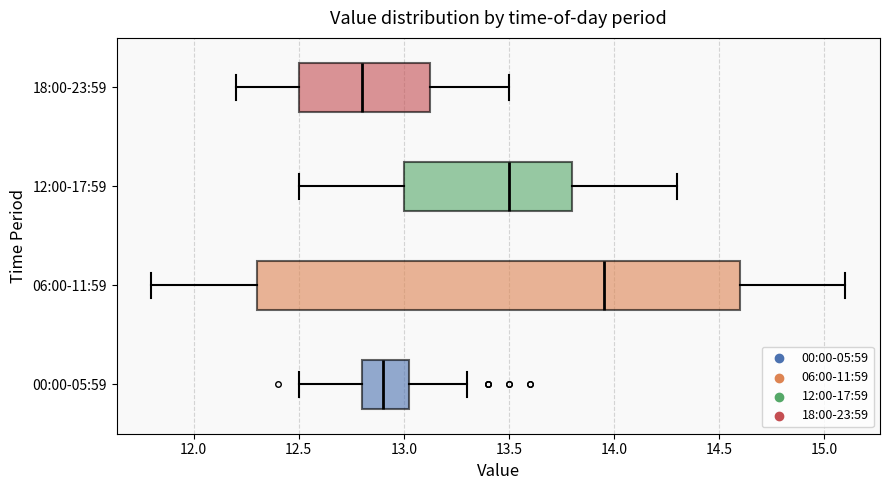

Reading bottom to top, transcribe this box plot: for each box, give where its median line is, the range the box spans, and where its two whiskers end, as read against the x-axis. The values are not printed on the chart, so give them approximately, as read against the axis.

00:00-05:59: median 12.90, box 12.80 to 13.05, whiskers 12.50 to 13.30
06:00-11:59: median 13.95, box 12.30 to 14.60, whiskers 11.80 to 15.10
12:00-17:59: median 13.50, box 13.00 to 13.80, whiskers 12.50 to 14.30
18:00-23:59: median 12.80, box 12.50 to 13.15, whiskers 12.20 to 13.50